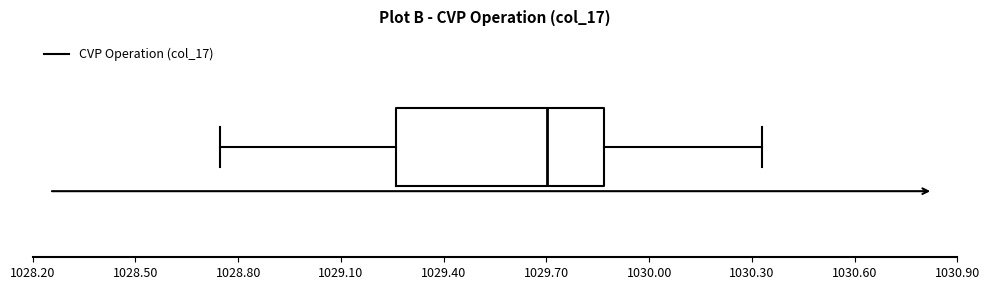

Read this box plot against the x-axis: the position of the median line, the range covered by the box, and the ends of both whiskers. The values are not printed on the chart, so give them approximately, as read against the axis.

median 1029.70, box 1029.25 to 1029.85, whiskers 1028.75 to 1030.35